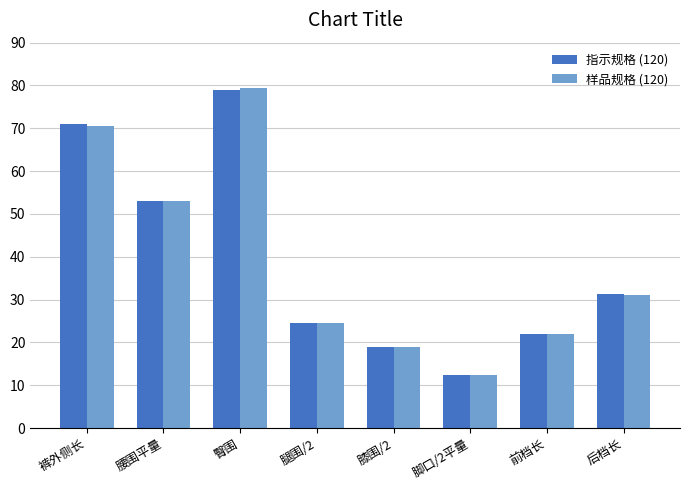

Does the chart contain stacked bars?

No